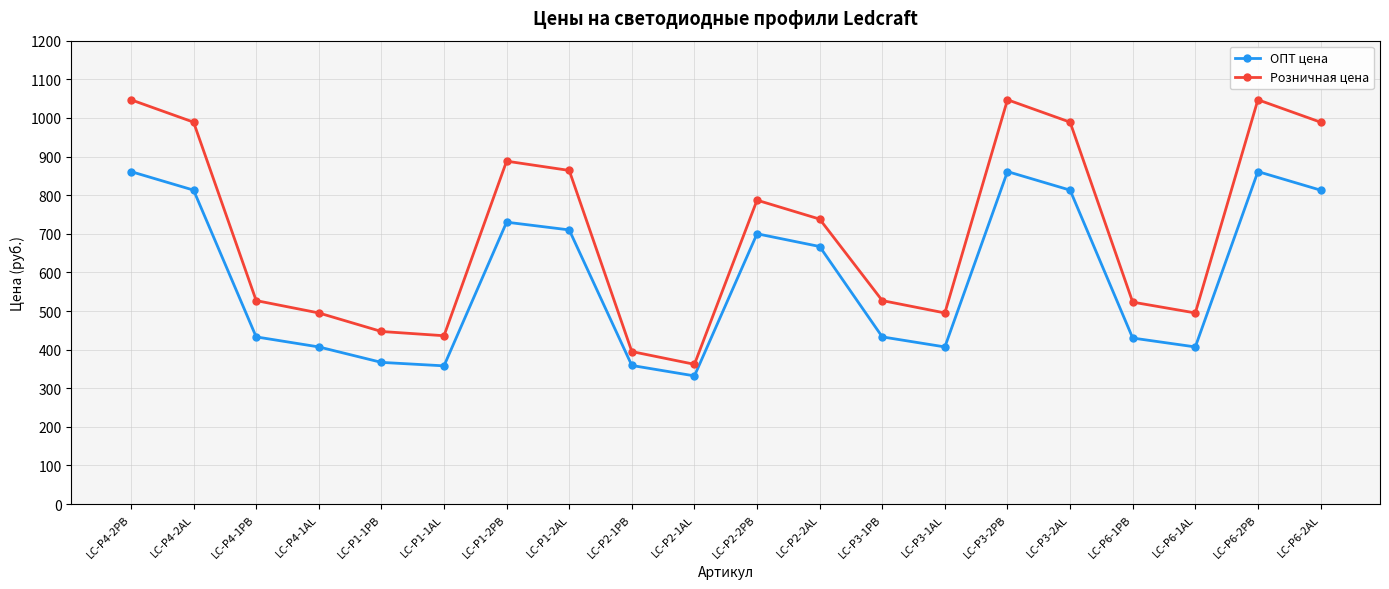

Where is the first local maximum for Розничная цена?

LC-P1-2PB